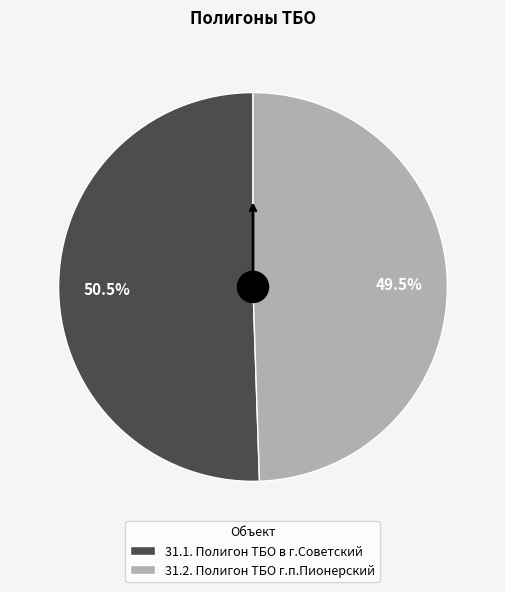

To the nearest percent, what is the difference between the largest and smallest slice percentages?

1%